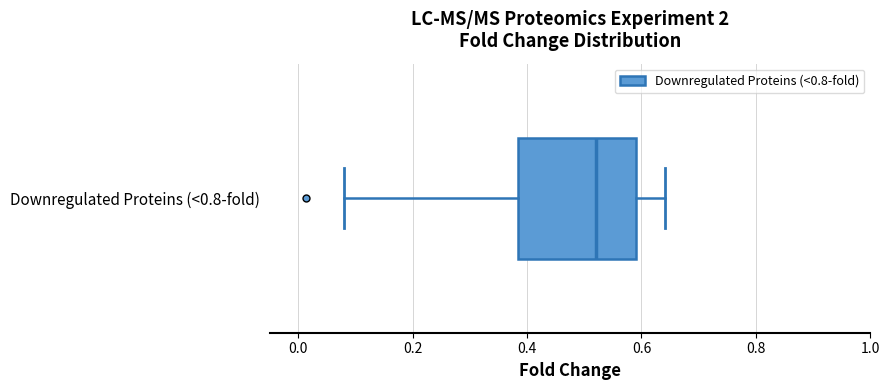

Read this box plot against the x-axis: the position of the median line, the range covered by the box, and the ends of both whiskers. The values are not printed on the chart, so give them approximately, as read against the axis.

median 0.52, box 0.38 to 0.58, whiskers 0.08 to 0.64